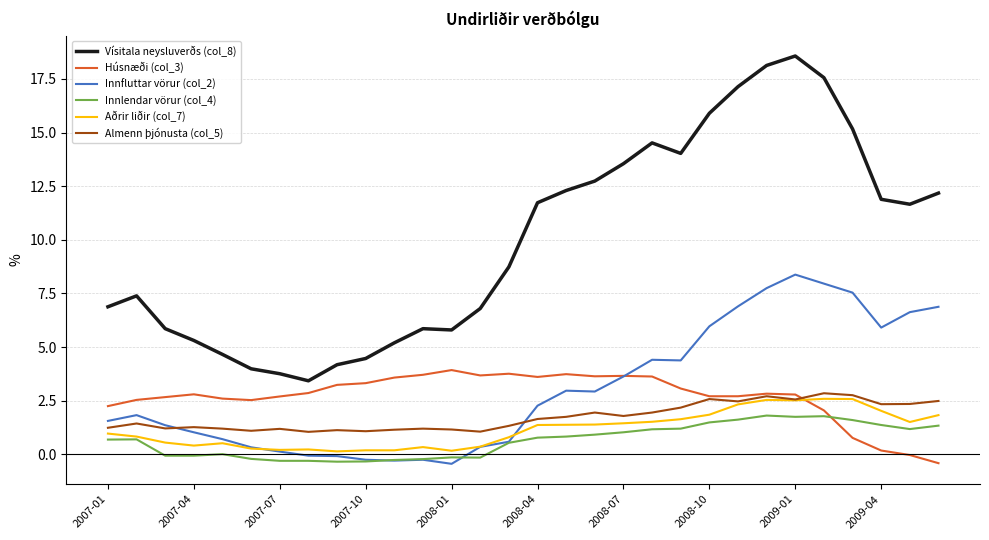

Which series has the widest spread of values?

Vísitala neysluverðs (col_8)